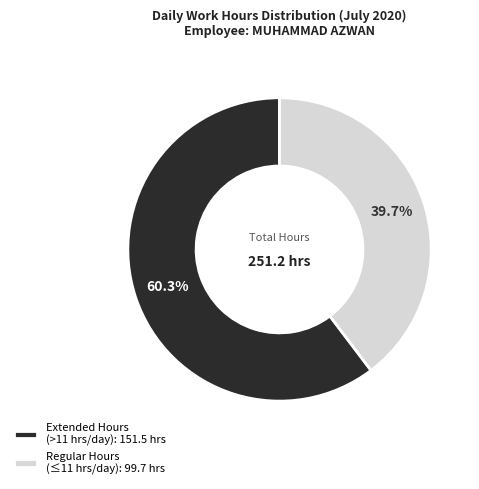

What is the smallest slice in the pie chart?

Regular Hours (≤11 hrs/day): 99.7 hrs